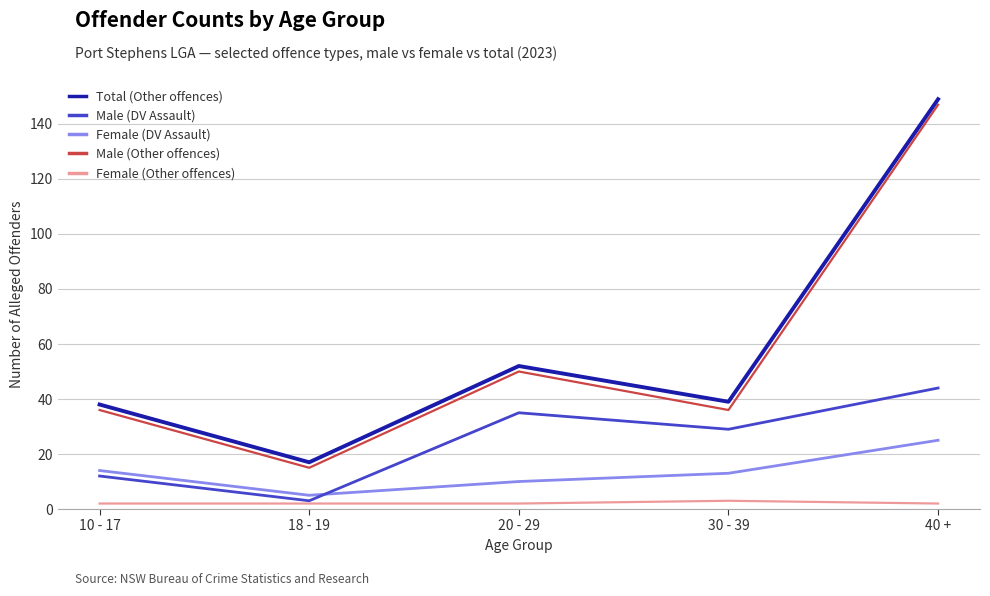

Between 18 - 19 and 30 - 39, which series saw the biggest shift?

Male (DV Assault)